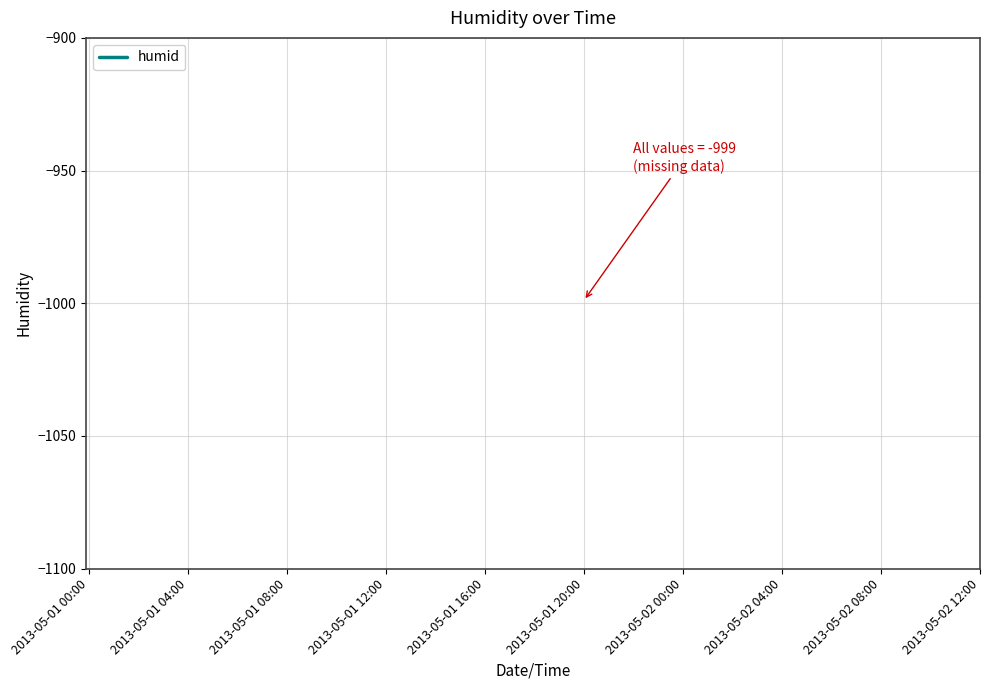

True or false: there are more than 0 points higher than both neighbors.

False